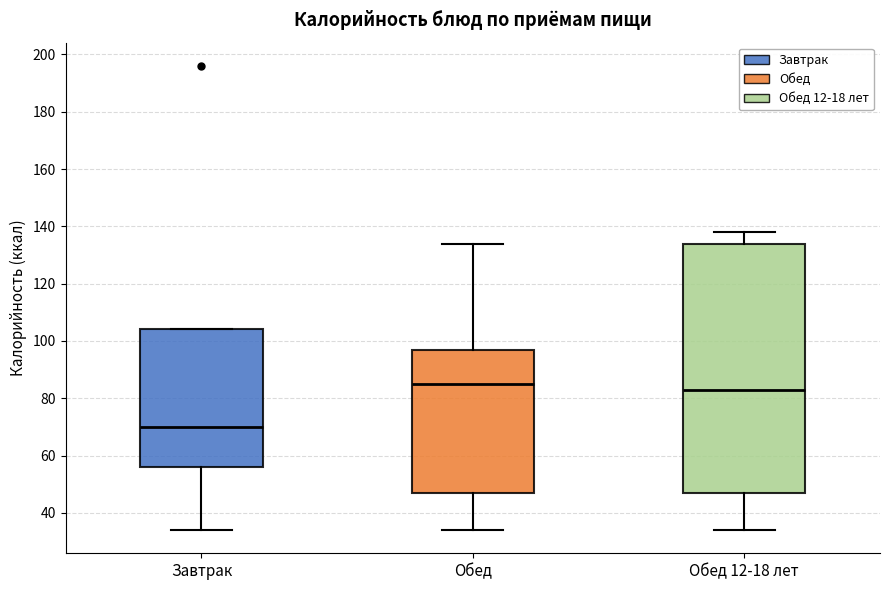

Which box has the highest median line?

Обед